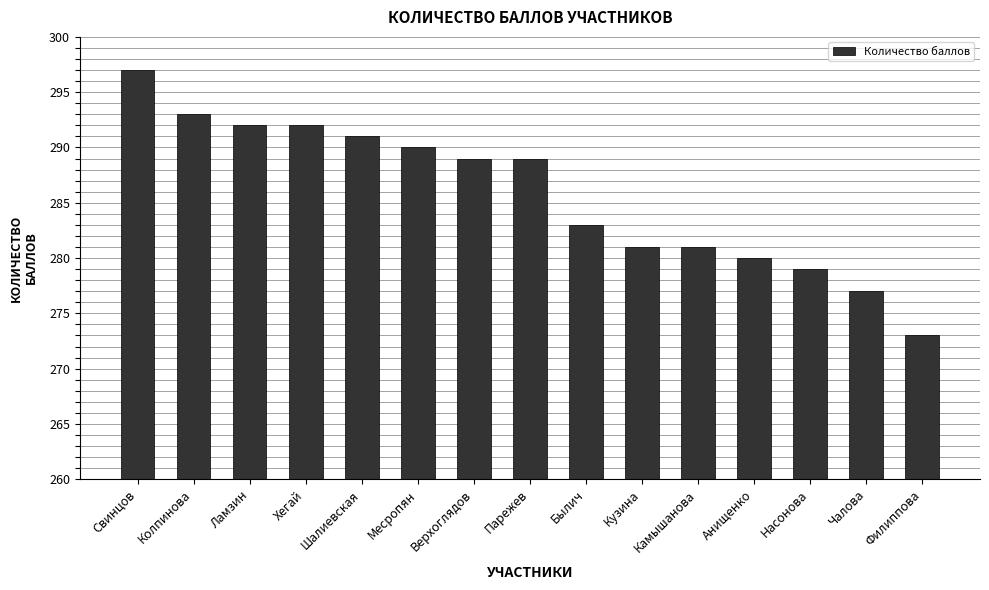

Between Парежев and Кузина, which is larger?

Парежев